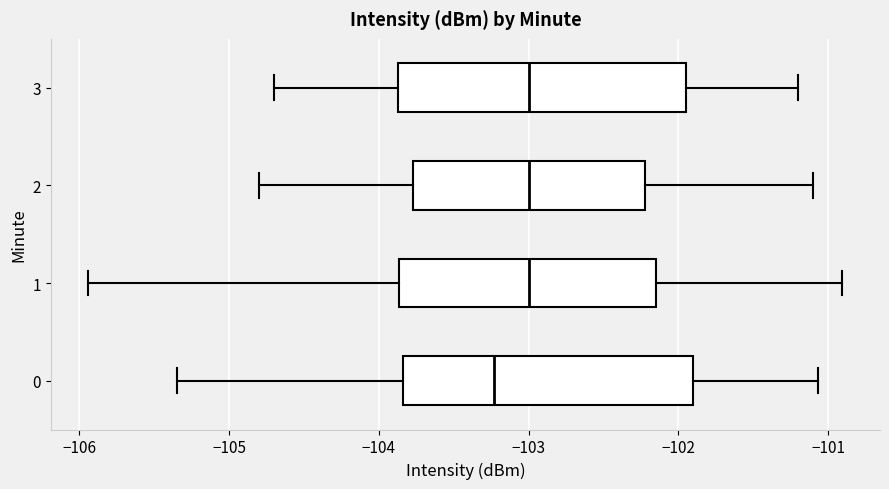

Reading bottom to top, read every box against the x-axis: the position of its median line, the range the box covers, and the ends of its whiskers. The values are not printed on the chart, so give them approximately, as read against the axis.

0: median -103.2, box -103.8 to -101.9, whiskers -105.3 to -101.1
1: median -103.0, box -103.9 to -102.1, whiskers -105.9 to -100.9
2: median -103.0, box -103.8 to -102.2, whiskers -104.8 to -101.1
3: median -103.0, box -103.9 to -101.9, whiskers -104.7 to -101.2